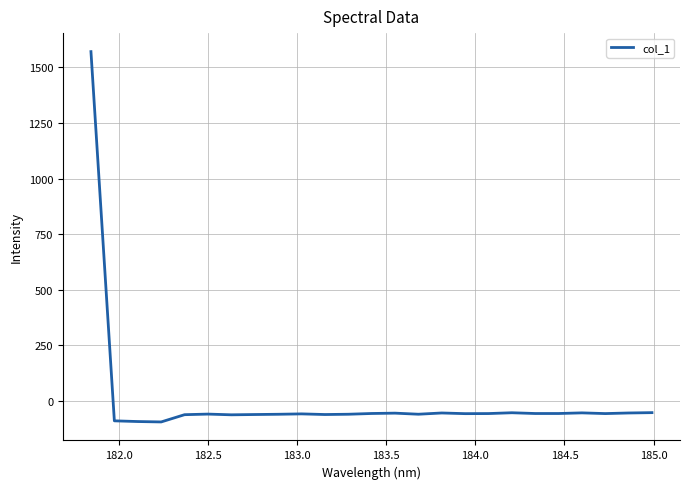

What is the smallest value displayed?

-94.3